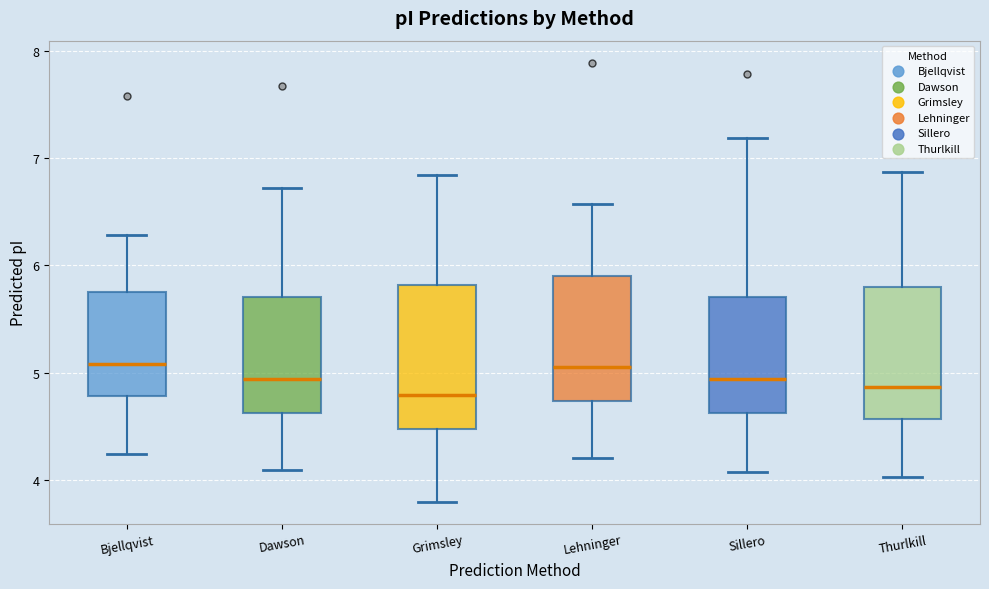

Comparing the boxes themselves (not the whiskers), which one is the tallest?

Grimsley